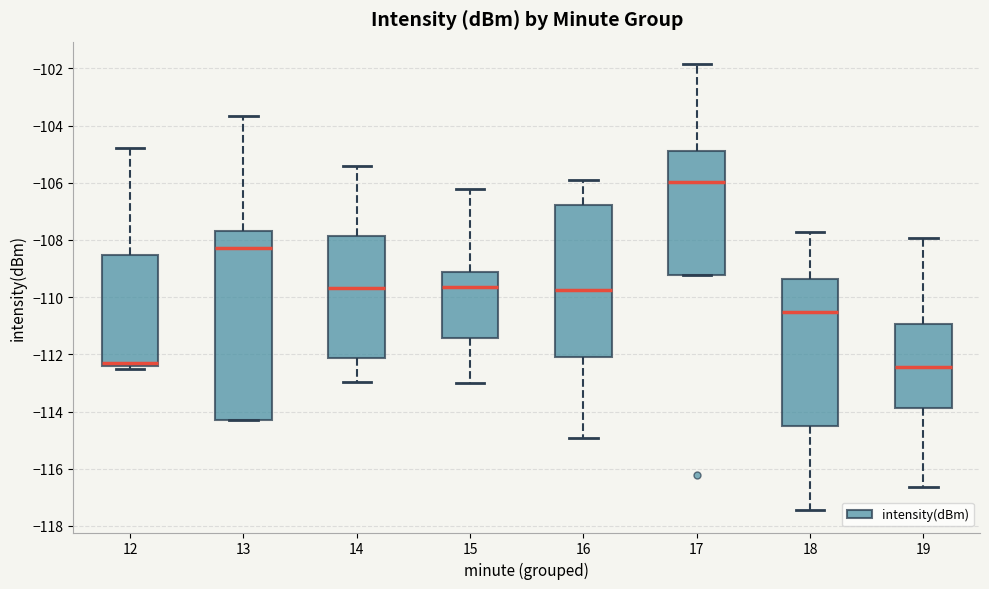

Which box's median line is the highest?

17